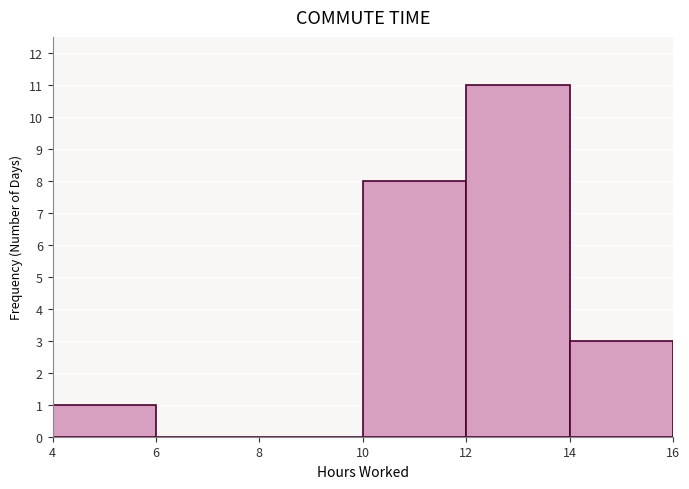

Reading left to right, list every bar in this chart as the range it spans on the x-axis followed by its height. The values are not printed on the chart, so give them approximately, as read against the axis.

4 to 6: 1
6 to 8: 0
8 to 10: 0
10 to 12: 8
12 to 14: 11
14 to 16: 3